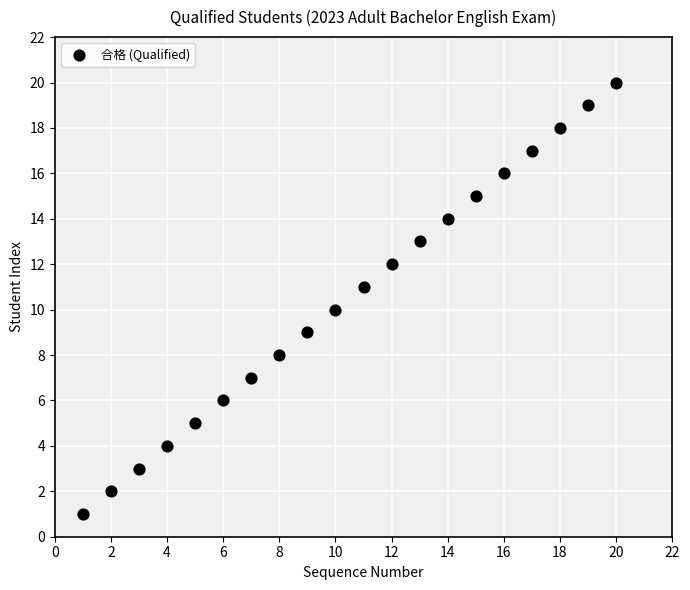

What is the range of X values (max minus min)?

19